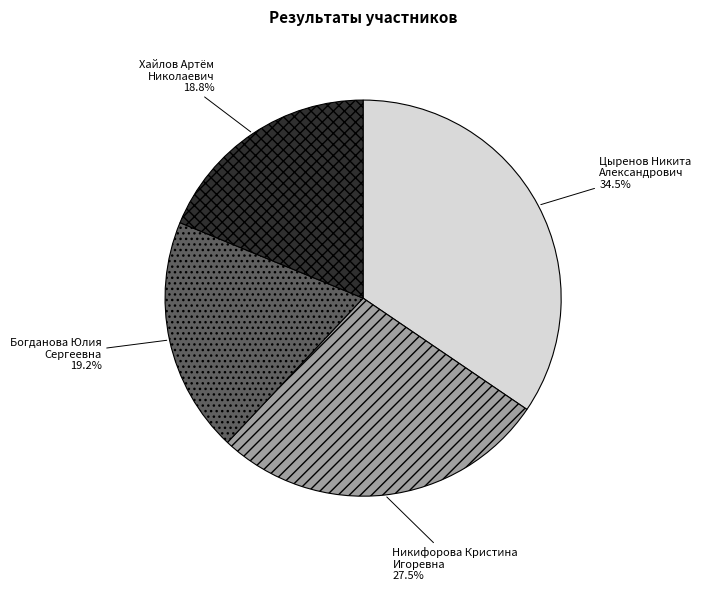

Which has a higher value, Никифорова Кристина Игоревна or Хайлов Артём Николаевич?

Никифорова Кристина Игоревна